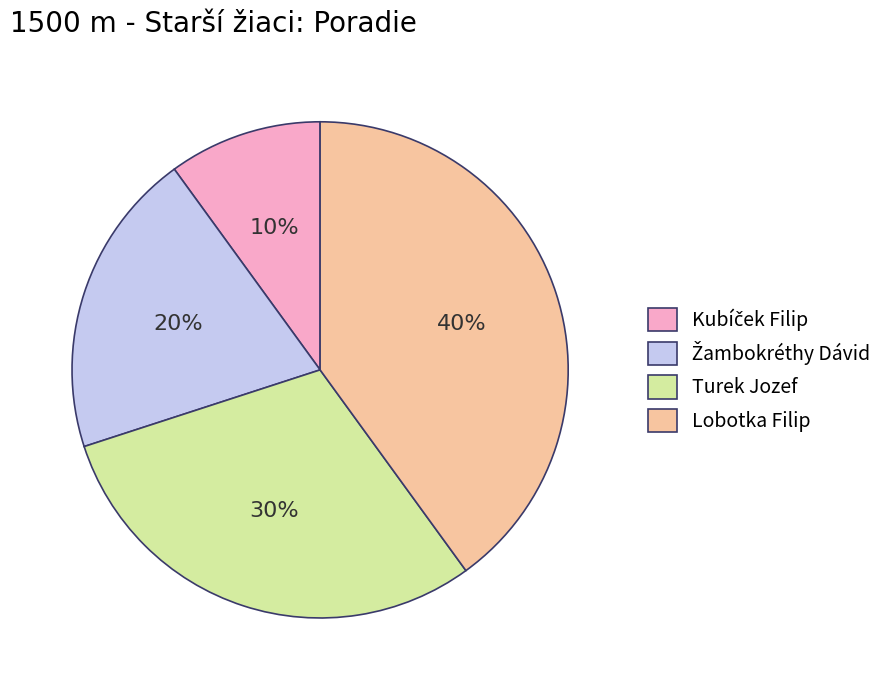

Does any single category account for the majority?

No